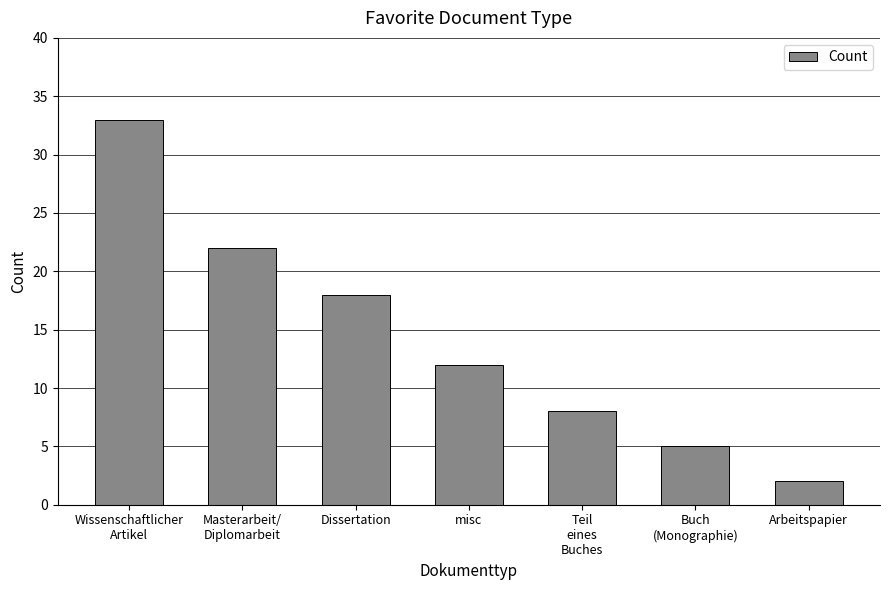

Is it true that the value at misc is 12?

True